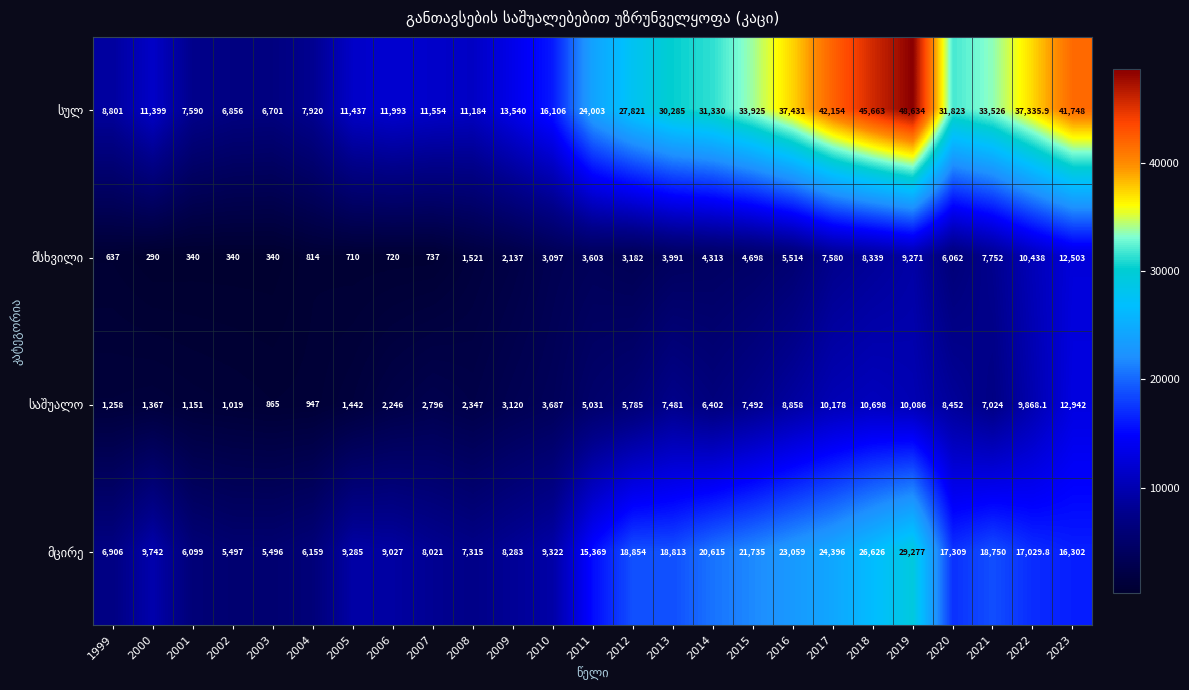

At which category does the chart reach its peak across all series?

2019